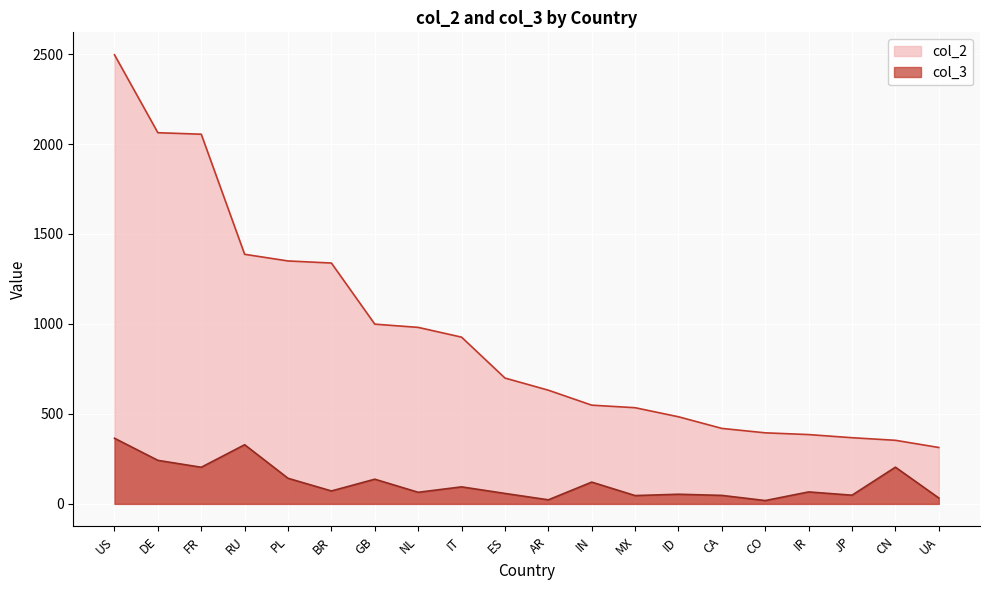

True or false: col_3 and col_2 intersect in this chart.

False